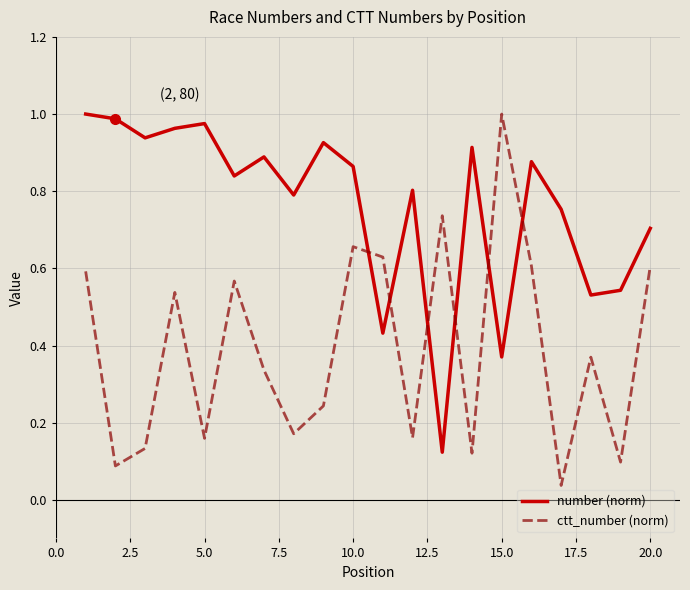

Which series has the largest total across all categories?

number (norm)